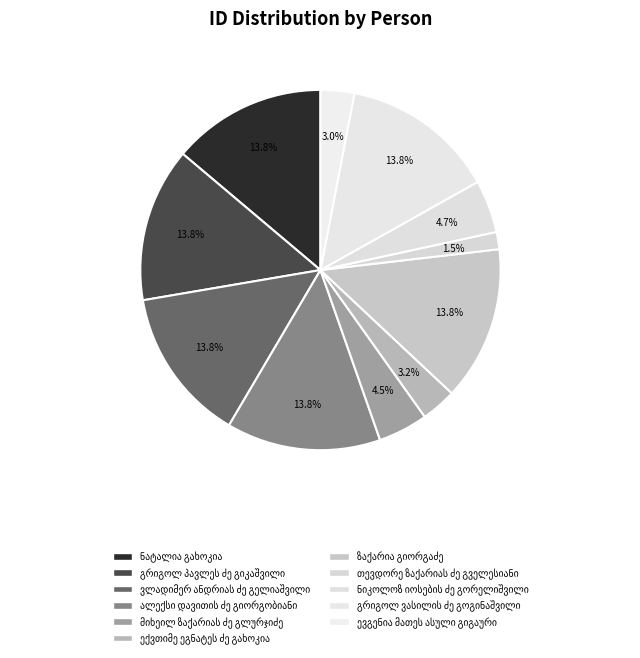

To the nearest percent, what percentage of the pie is ევგენია მათეს ასული გიგაური?

3%